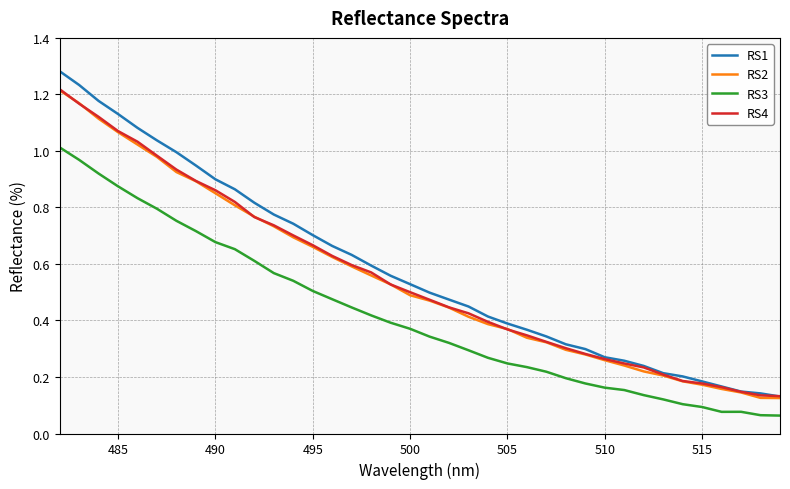

True or false: RS3 and RS1 intersect in this chart.

False